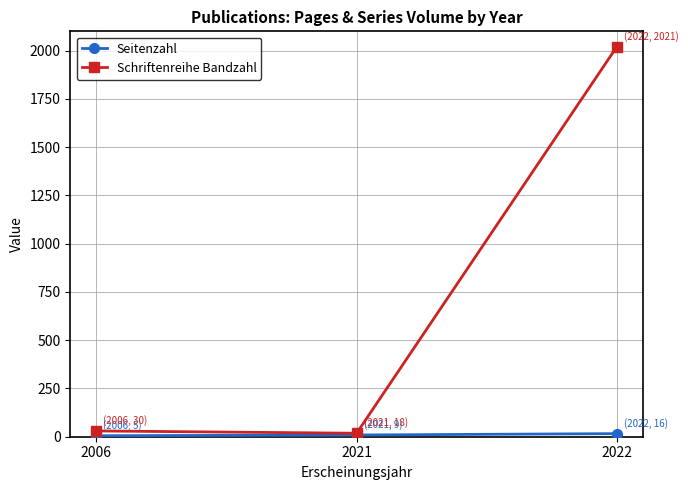

Where is Schriftenreihe Bandzahl nearest to the value 1019?

2006